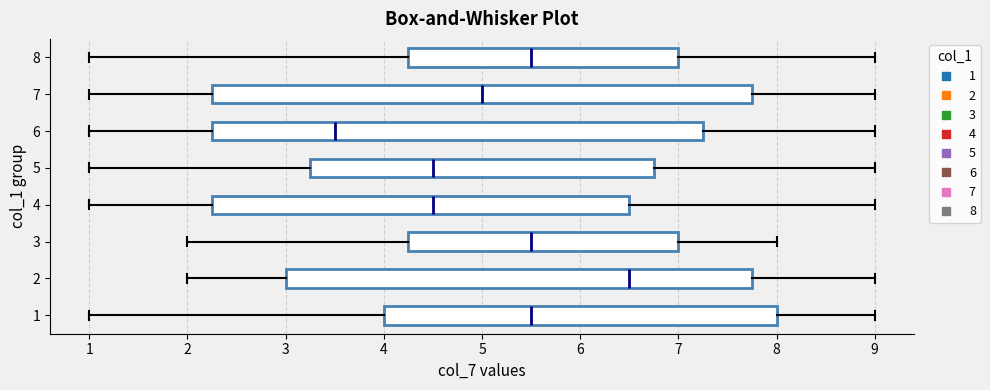

Comparing the boxes themselves (not the whiskers), which one is the widest?

7